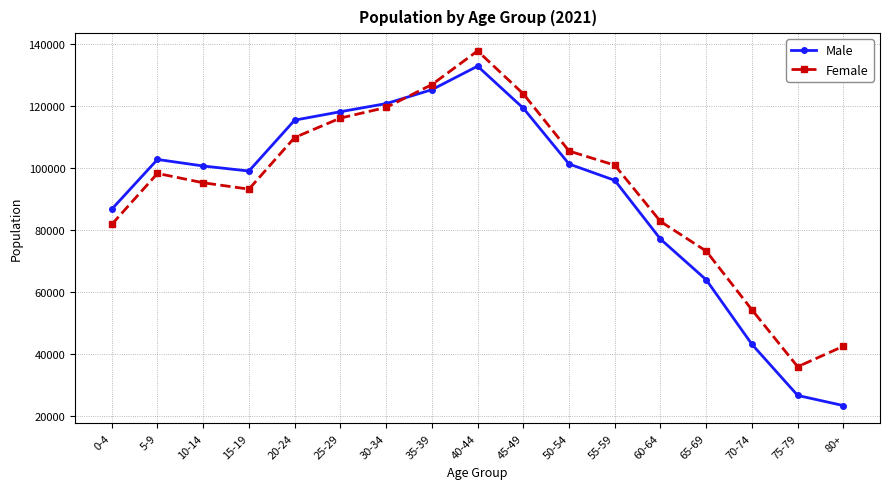

Reading left to right, what are all the values shown in this chart?

Male: 86780	102842	100730	99107	115524	118240	120858	125348	132941	119386	101371	96099	77134	64008	43189	26697	23424
Female: 81877	98339	95321	93261	109922	116190	119624	126983	137864	124004	105559	100995	82835	73269	54322	35959	42582